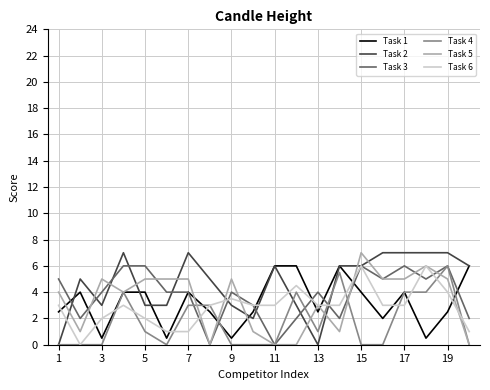

What are all the series names shown in the legend?

Task 1, Task 2, Task 3, Task 4, Task 5, Task 6